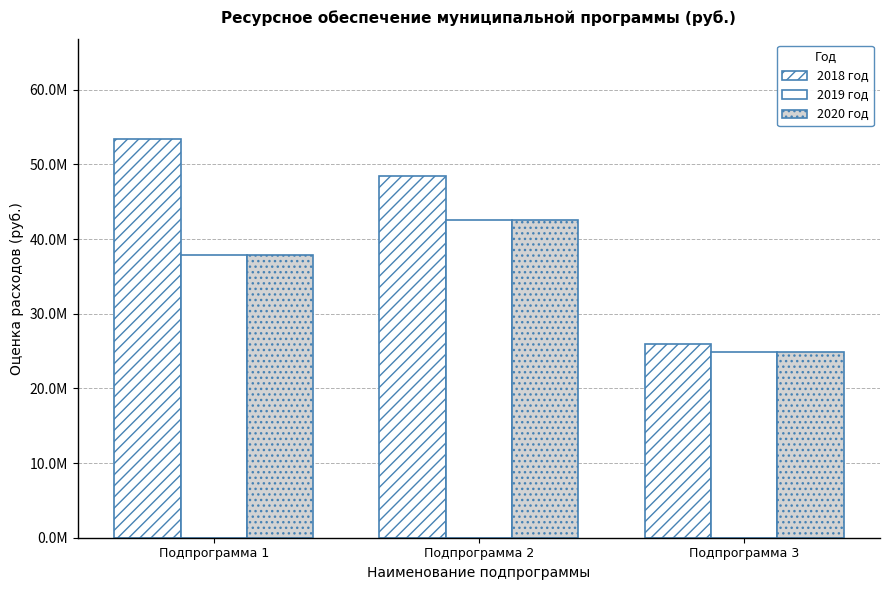

Which category has the lowest value across all series?

Подпрограмма 3